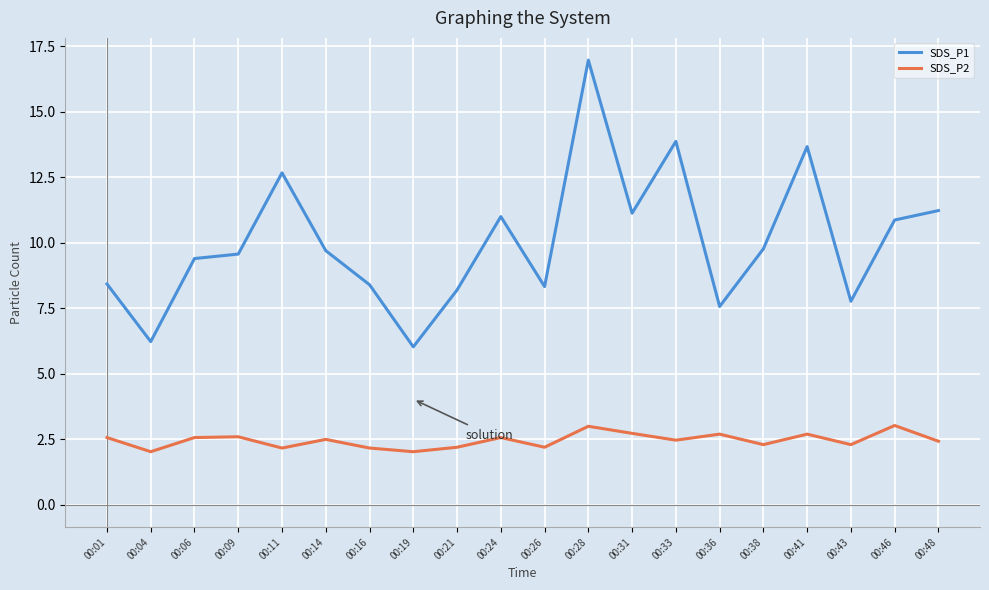

How many lines are shown in the chart?

2